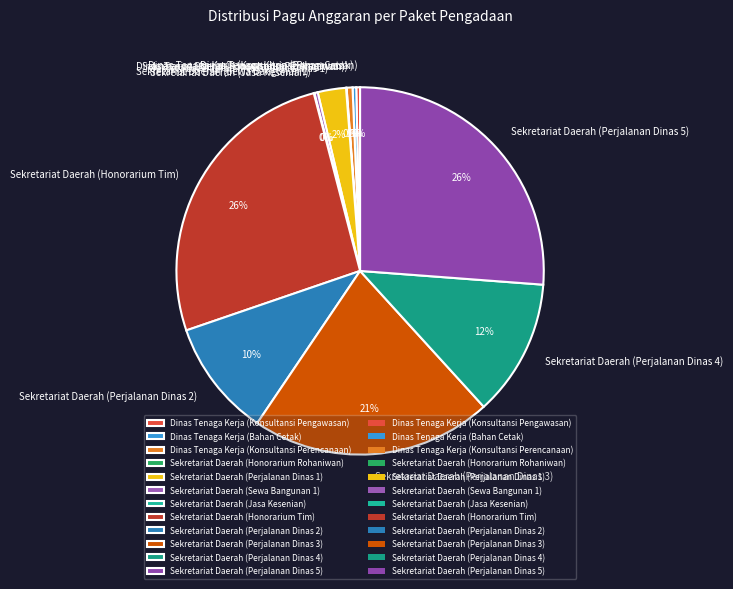

The Sekretariat Daerah (Perjalanan Dinas 3) slice represents 12% of the pie. True or false?

False